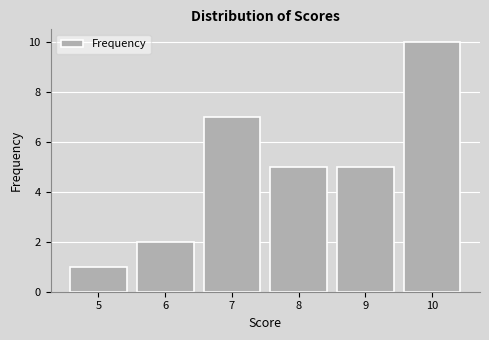

Reading left to right, transcribe all the data shown in this chart.

1	2	7	5	5	10